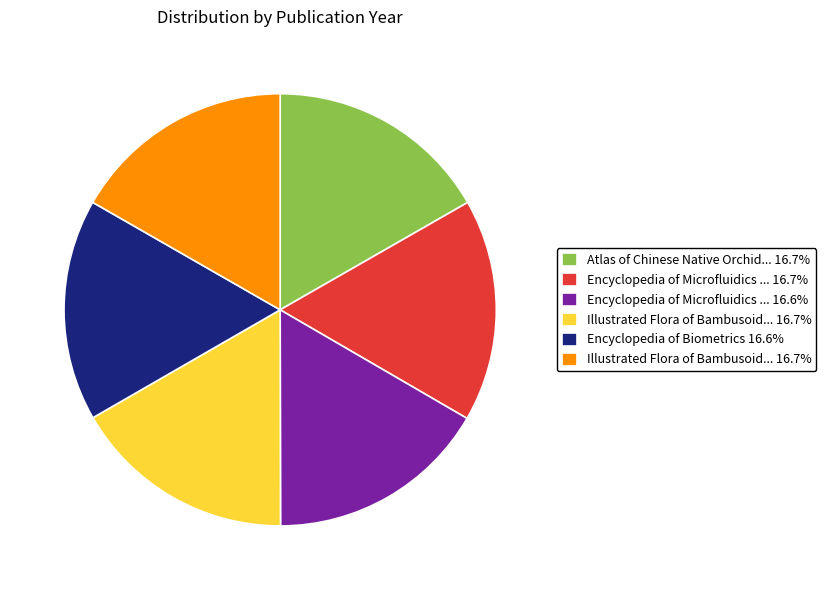

Is there any slice that represents more than half of the pie?

No